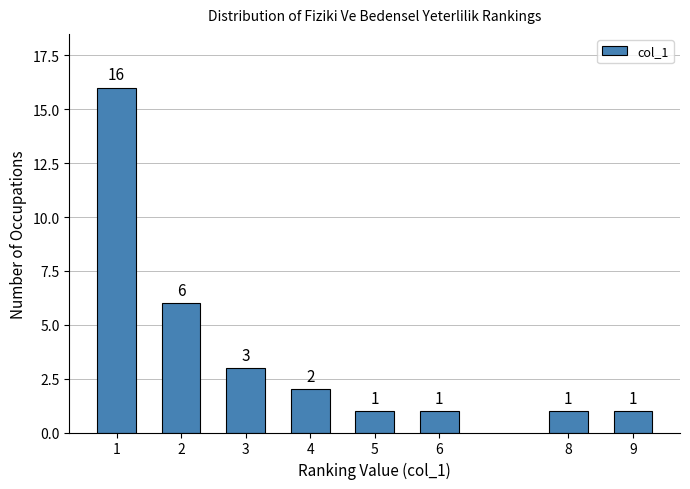

Reading right to left, list all the values displayed in this chart.

9=1	8=1	6=1	5=1	4=2	3=3	2=6	1=16